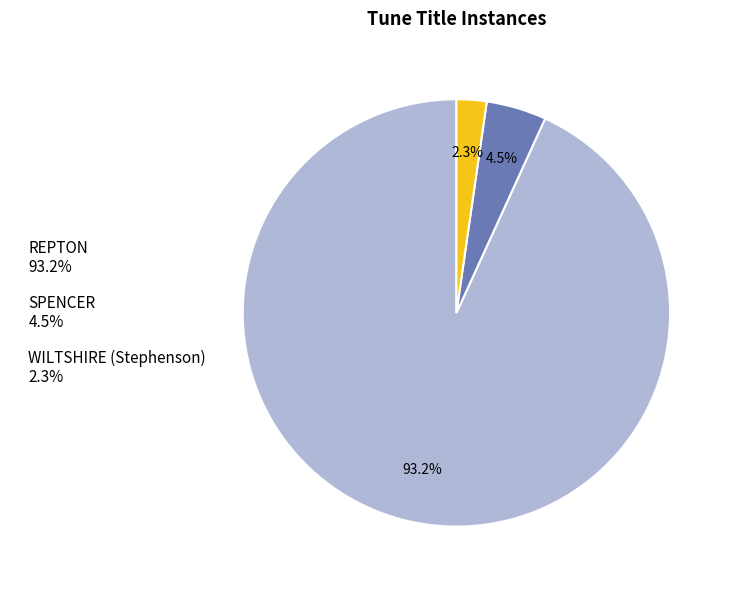

Which slice is the smallest?

WILTSHIRE (Stephenson)